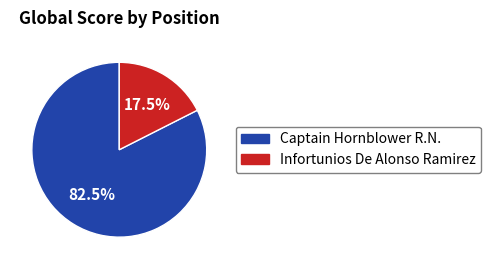

To the nearest percent, what is the combined percentage of Infortunios De Alonso Ramirez and Captain Hornblower R.N.?

100%